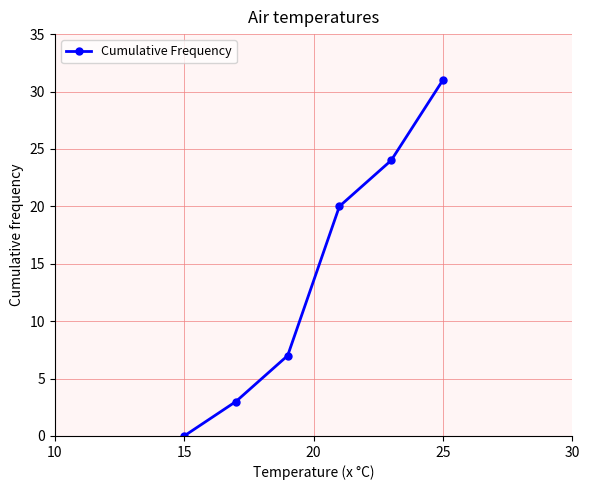

What is the greatest value displayed?

31